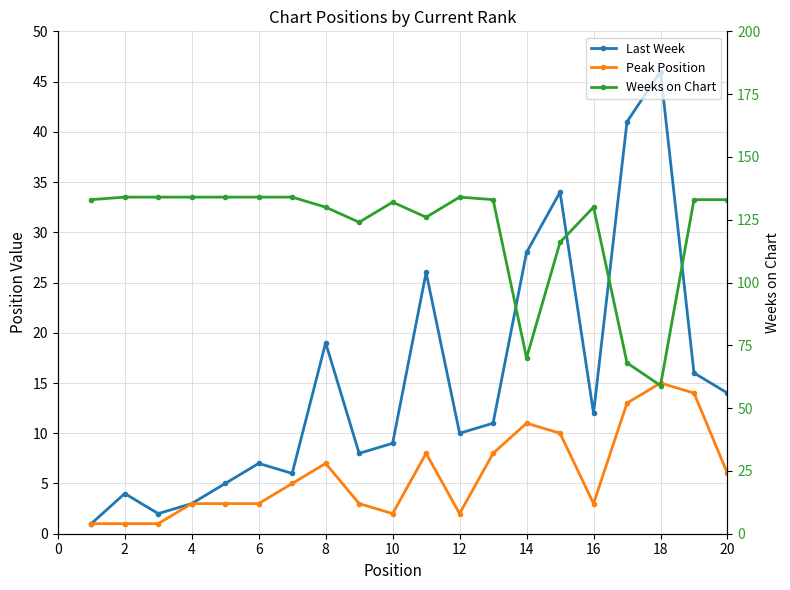

True or false: Peak Position and Weeks on Chart intersect in this chart.

False